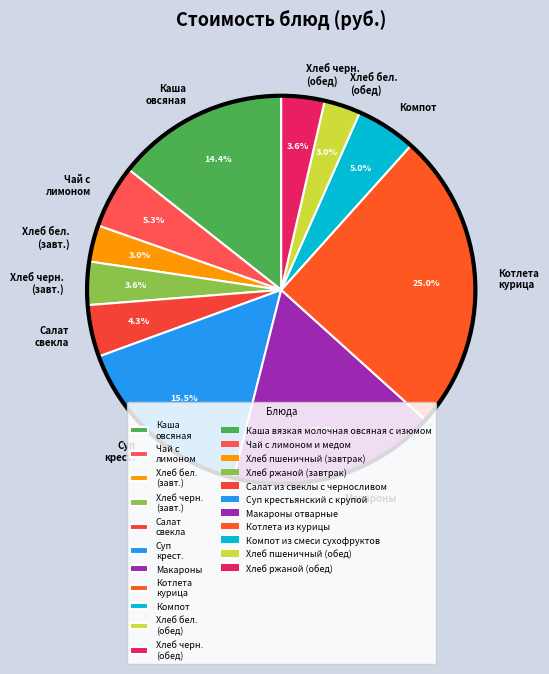

How much of the chart is everything except Хлеб бел. (завт.)?

97.0%